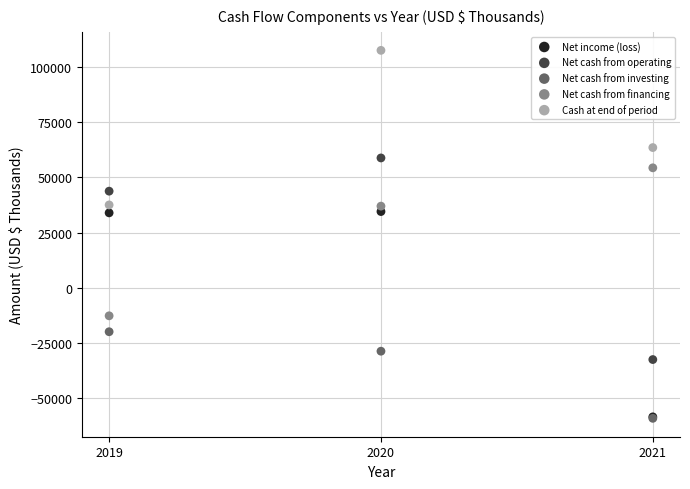

In the Cash at end of period series, what Y value is closest to 72634?

63584